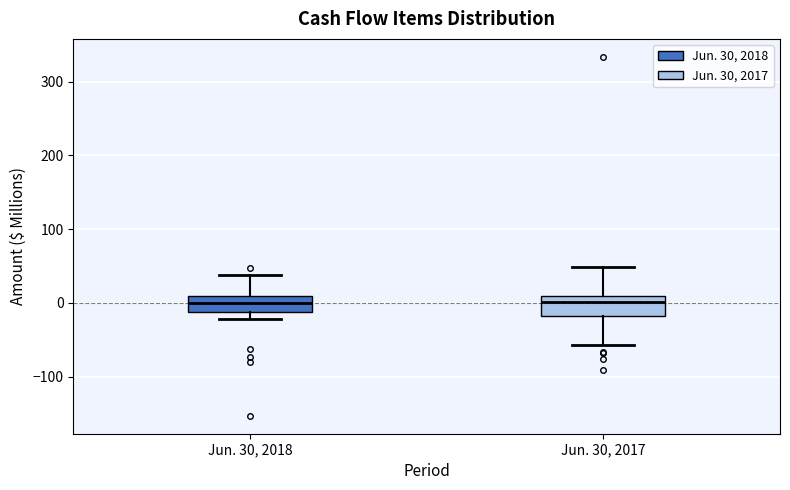

Reading left to right, transcribe this box plot: for each box, give where its median line is, the range the box spans, and where its two whiskers end, as read against the y-axis. The values are not printed on the chart, so give them approximately, as read against the axis.

Jun. 30, 2018: median 0, box -10 to 10, whiskers -20 to 40
Jun. 30, 2017: median 0, box -20 to 10, whiskers -60 to 50